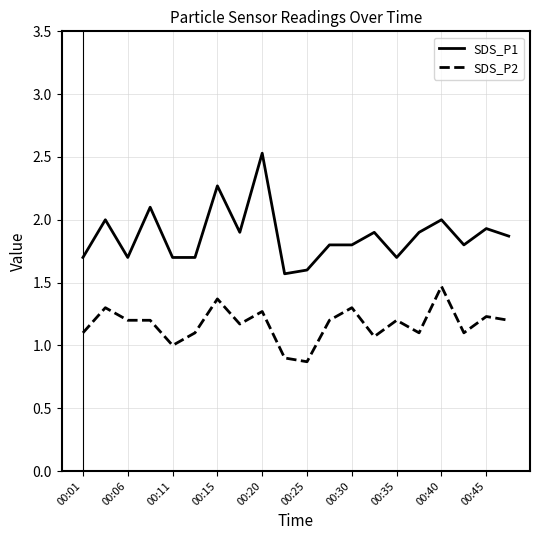

Which series has the largest total across all categories?

SDS_P1